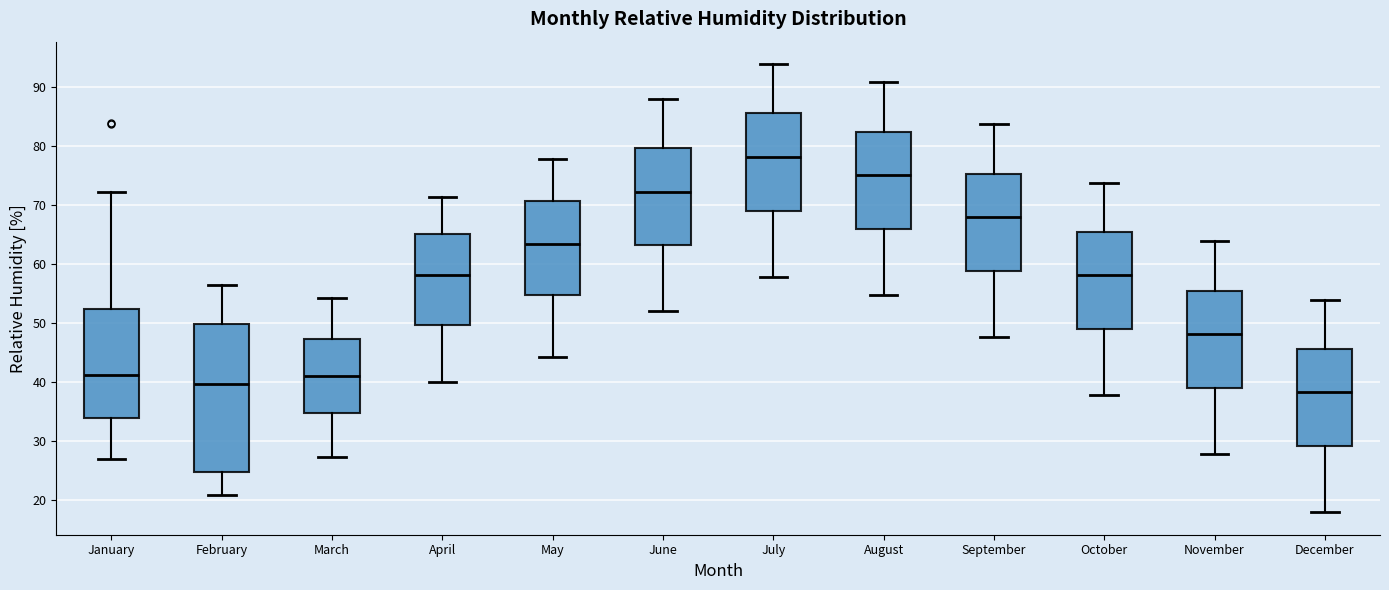

Reading left to right, transcribe this box plot: for each box, give where its median line is, the range the box spans, and where its two whiskers end, as read against the y-axis. The values are not printed on the chart, so give them approximately, as read against the axis.

January: median 41, box 34 to 52, whiskers 27 to 72
February: median 40, box 25 to 50, whiskers 21 to 56
March: median 41, box 35 to 47, whiskers 27 to 54
April: median 58, box 50 to 65, whiskers 40 to 71
May: median 63, box 55 to 71, whiskers 44 to 78
June: median 72, box 63 to 80, whiskers 52 to 88
July: median 78, box 69 to 85, whiskers 58 to 94
August: median 75, box 66 to 82, whiskers 55 to 91
September: median 68, box 59 to 75, whiskers 48 to 84
October: median 58, box 49 to 65, whiskers 38 to 74
November: median 48, box 39 to 55, whiskers 28 to 64
December: median 38, box 29 to 46, whiskers 18 to 54